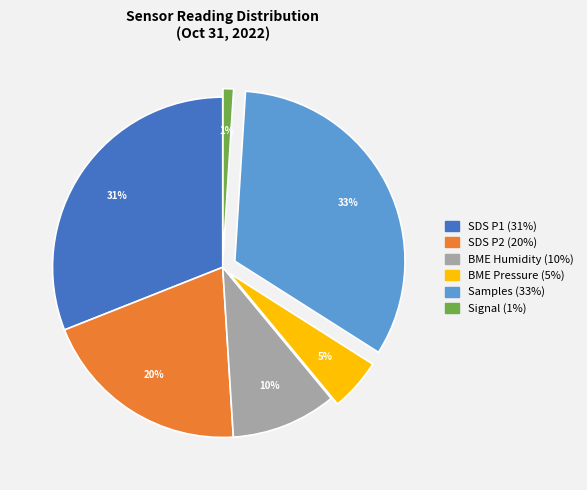

Which category has the biggest portion of the pie?

Samples (33%)